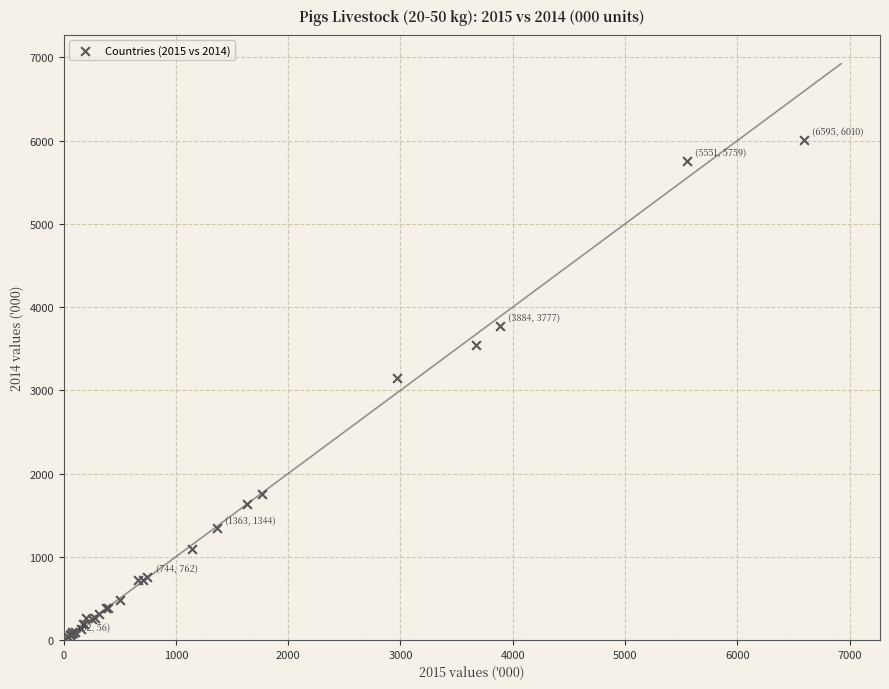

What Y value in the scatter plot is closest to 3007?

3149.5